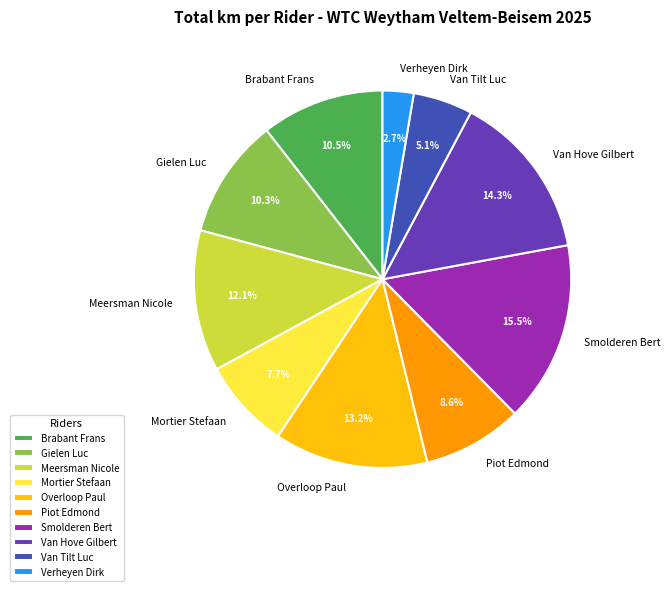

How many segments does this pie chart have?

10